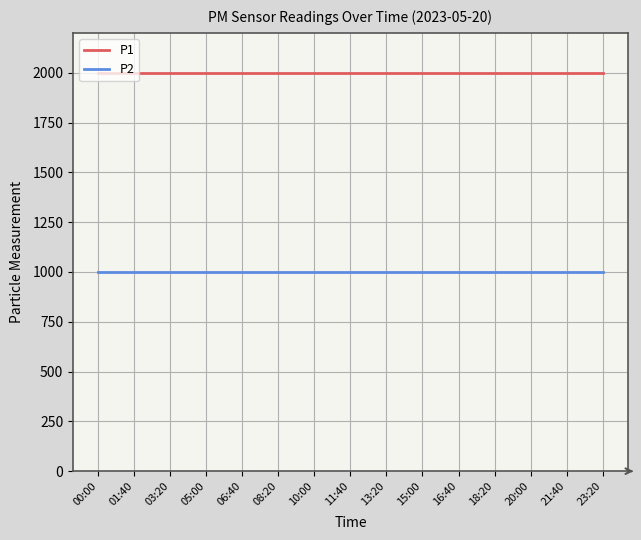

True or false: P1 has a value of 3277.5 at 18:20.

False